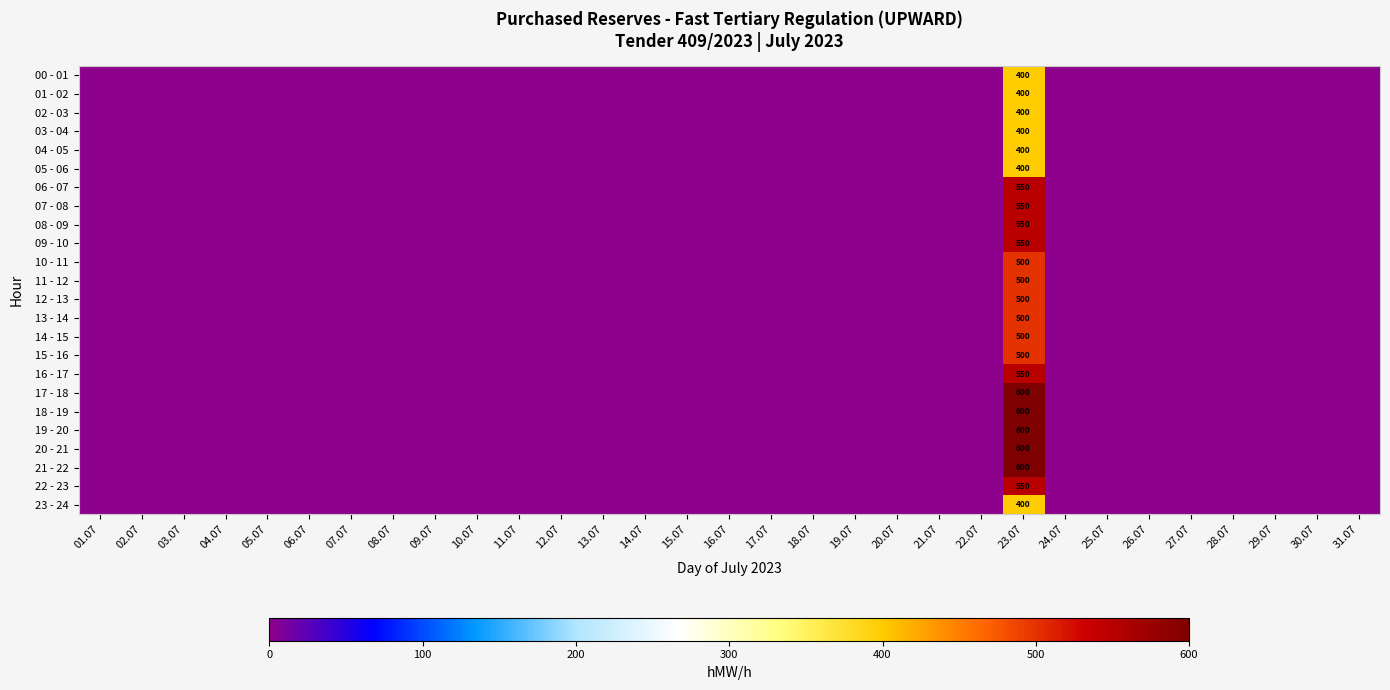

Between 28.07 and 06.07, which is larger?

28.07